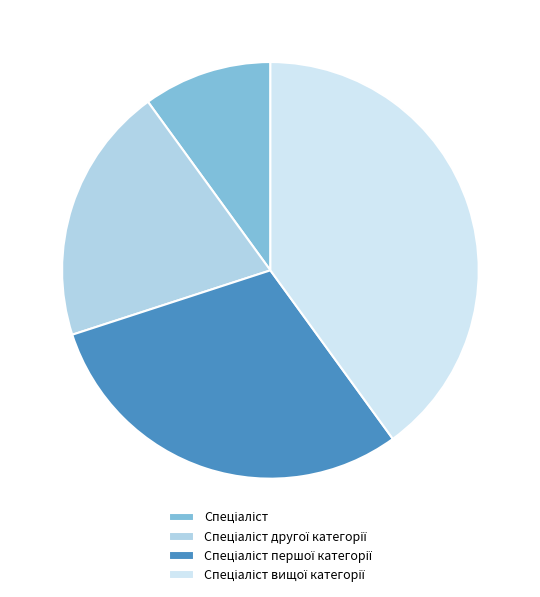

True or false: Спеціаліст accounts for 10% of the total.

True